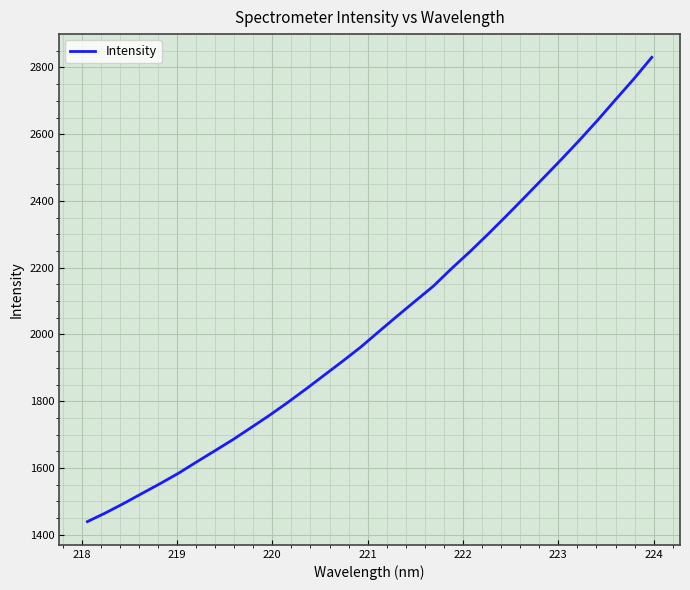

What is the maximum value shown in the chart?

2830.4